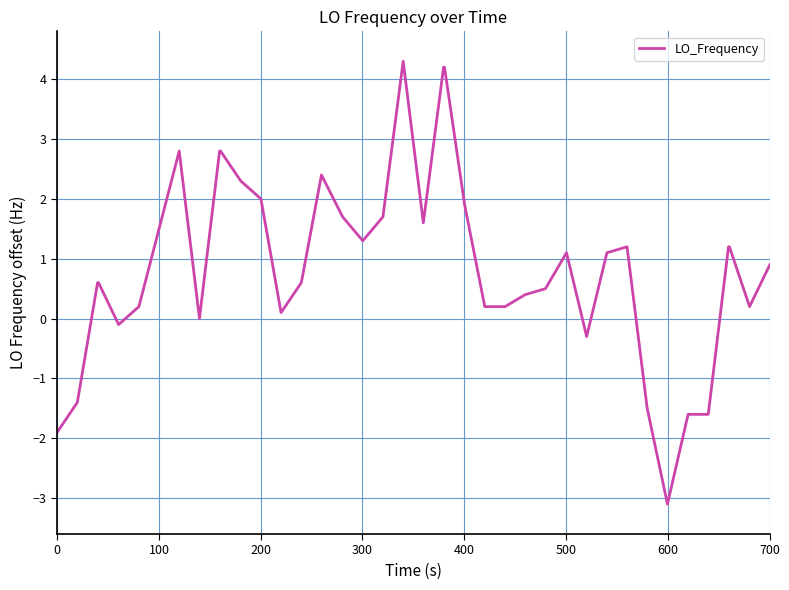

What is the maximum value shown in the chart?

4.3